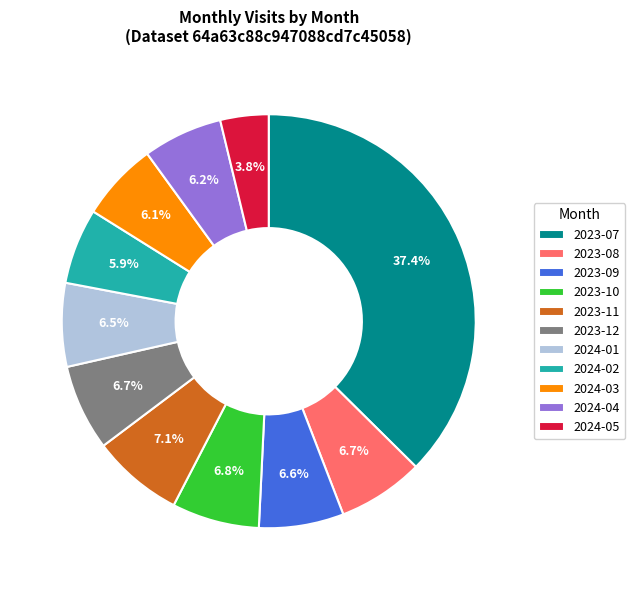

Does any single category account for the majority?

No